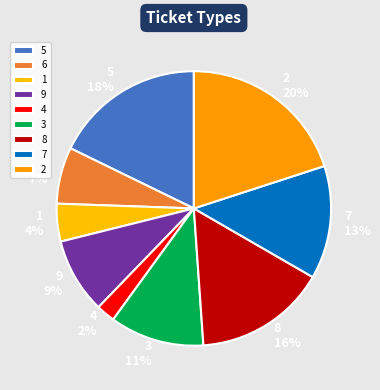

Do 6 and 8 together represent more than half of the pie?

No